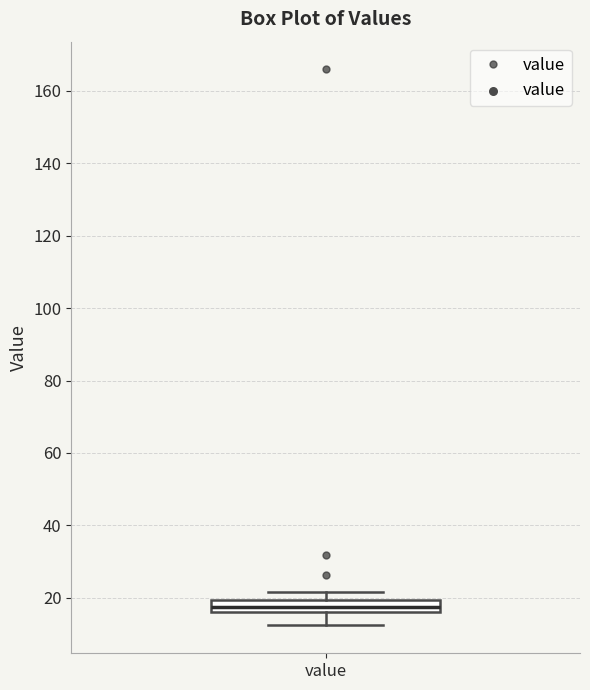

Read this box plot against the y-axis: the position of the median line, the range covered by the box, and the ends of both whiskers. The values are not printed on the chart, so give them approximately, as read against the axis.

median 18, box 16 to 20, whiskers 12 to 22